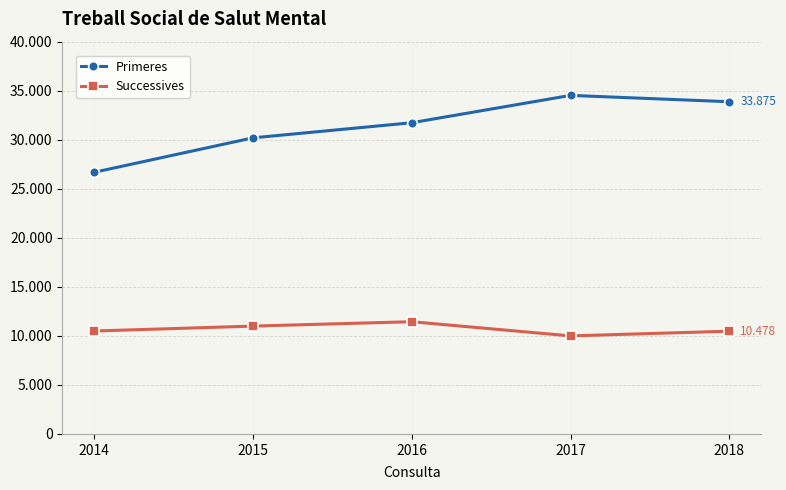

Which series has the largest total across all categories?

Primeres